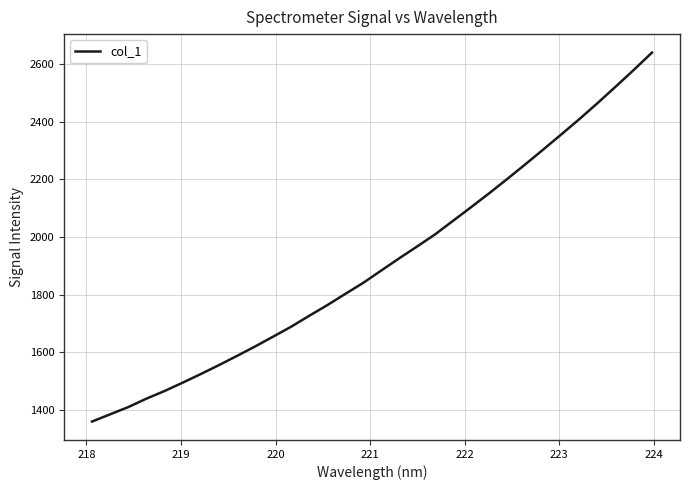

What is the smallest value displayed?

1359.4